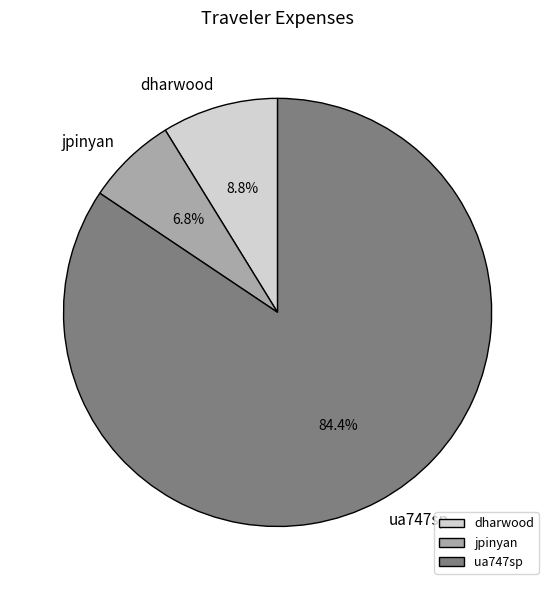

What percentage is the jpinyan slice, to the nearest percent?

7%